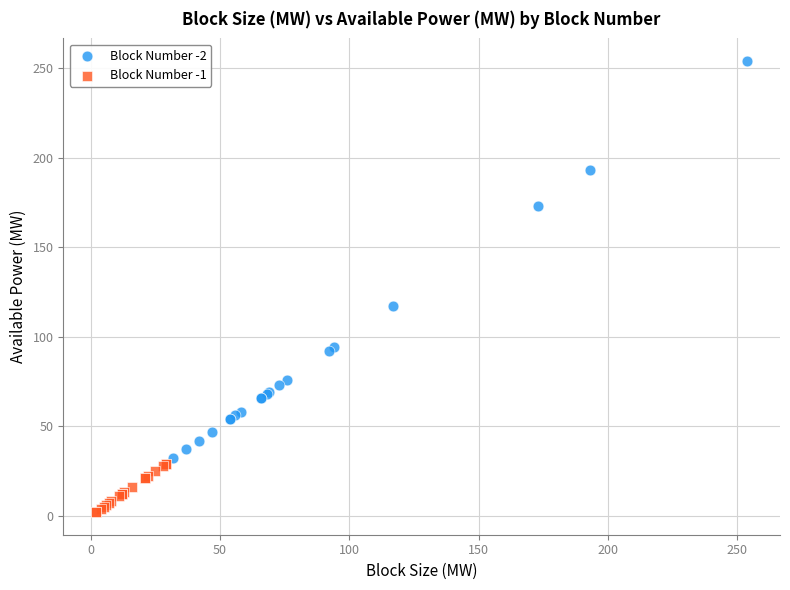

Which series contains the lowest Y value?

Block Number -1